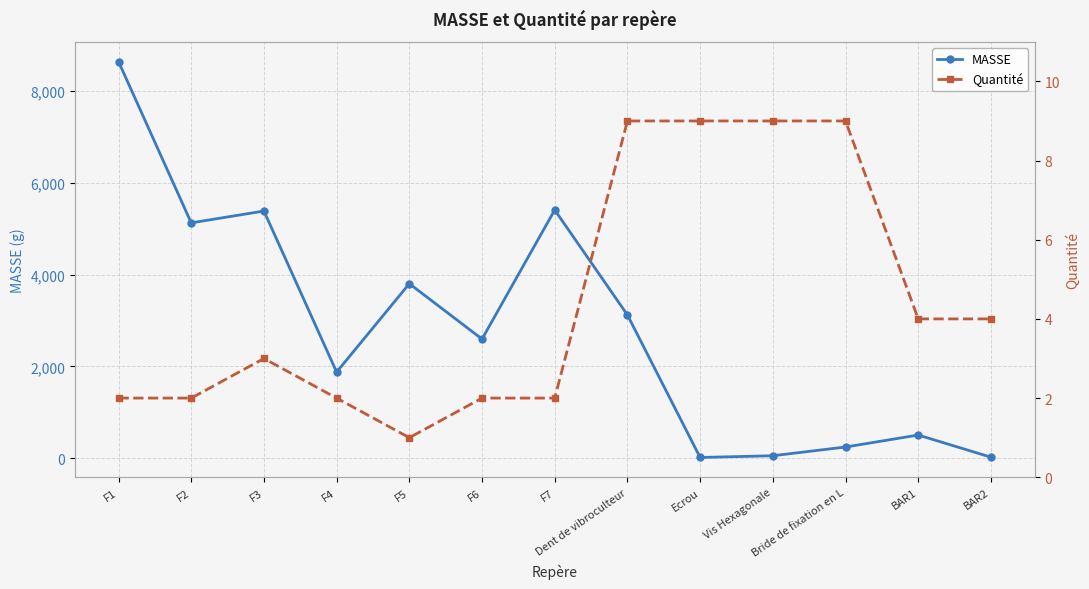

True or false: Quantité and MASSE cross at least once.

False